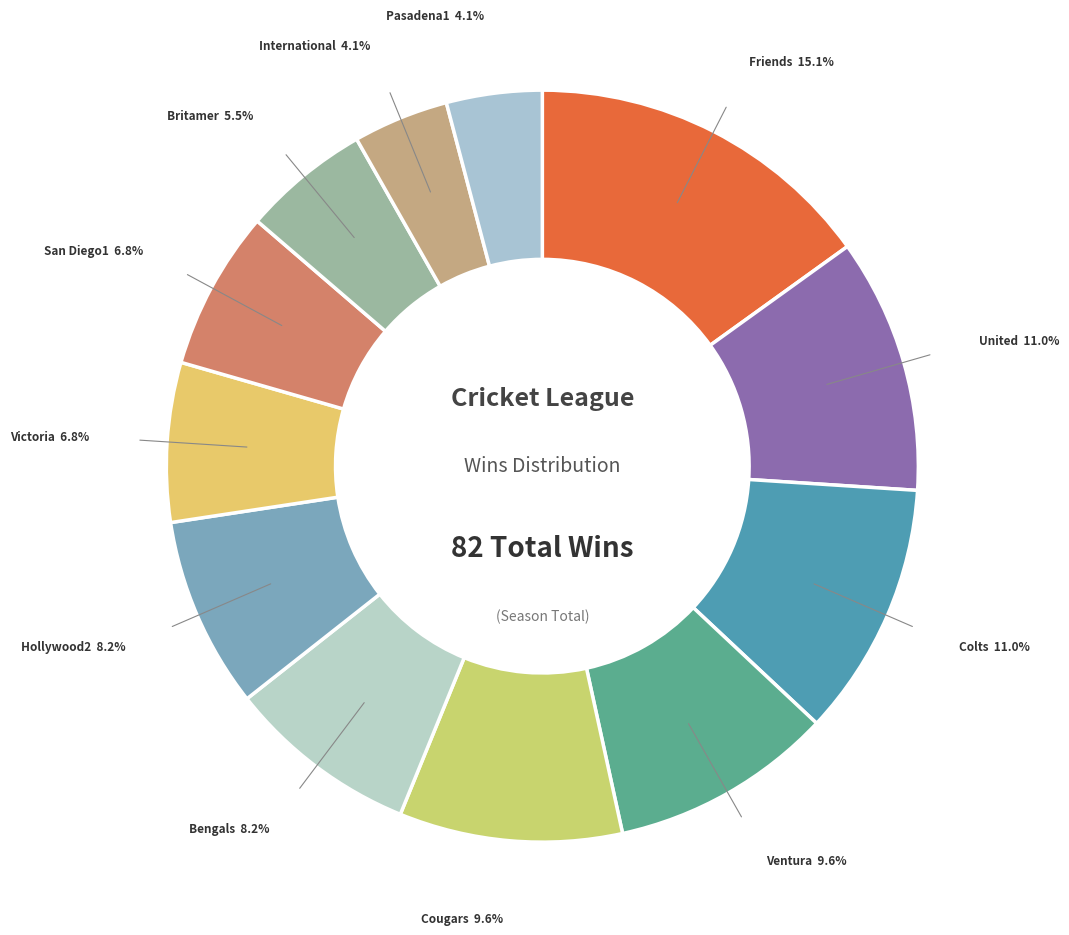

Is there any slice that represents more than half of the pie?

No